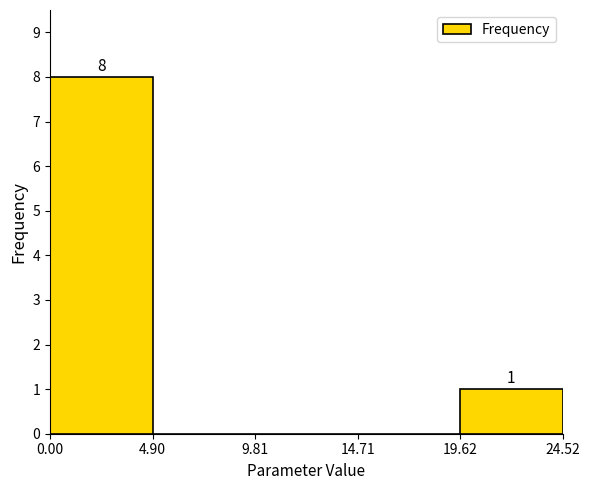

Over which range of the x-axis is the bar tallest?

0.00 to 4.90